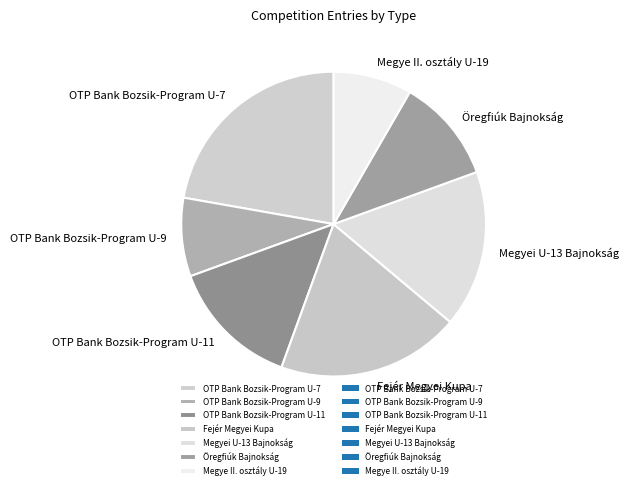

Combined, do Fejér Megyei Kupa and Megye II. osztály U-19 account for over 50%?

No